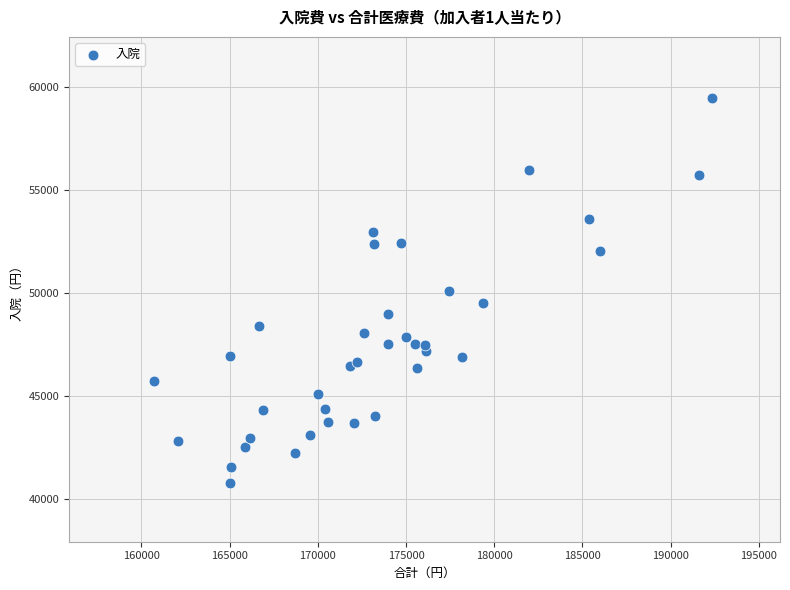

What is the range of Y values (max minus min)?

18722.9